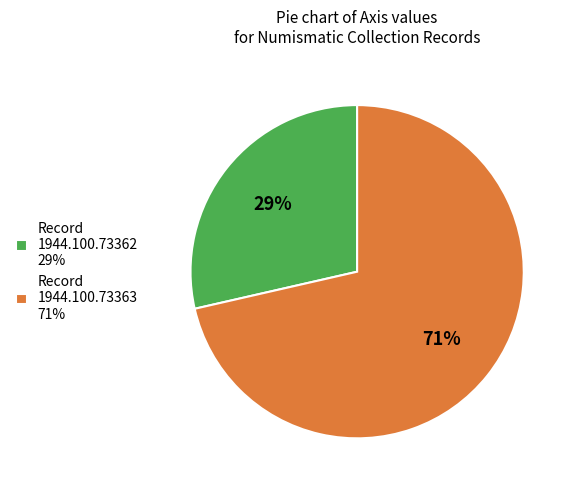

True or false: Record 1944.100.73362 29% accounts for 39% of the total.

False